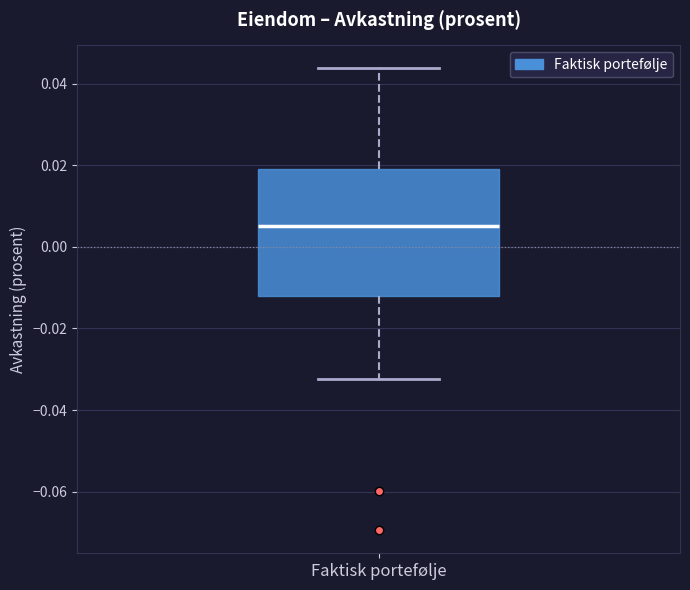

Read this box plot against the y-axis: the position of the median line, the range covered by the box, and the ends of both whiskers. The values are not printed on the chart, so give them approximately, as read against the axis.

median 0.006, box -0.012 to 0.018, whiskers -0.032 to 0.044